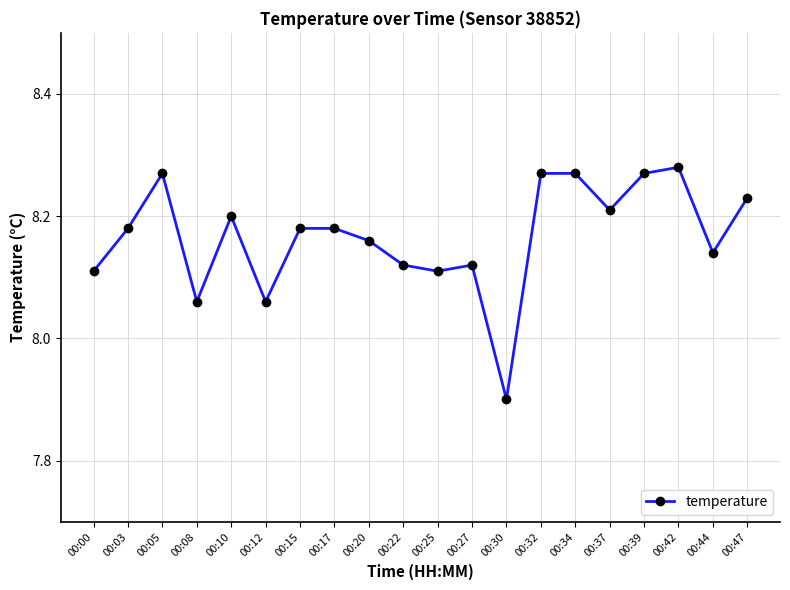

At which label does the data first exceed 8?

00:00